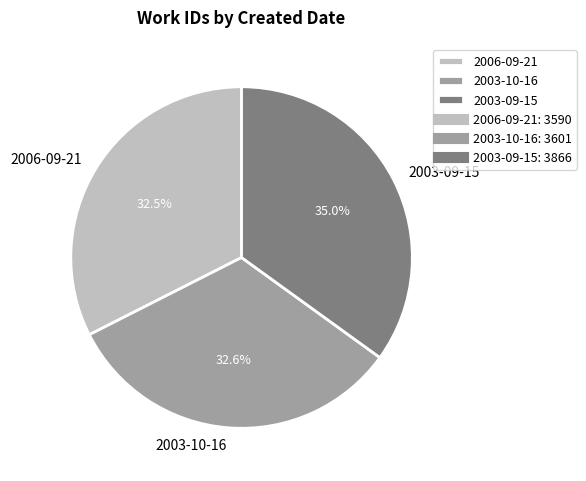

To the nearest percent, what is the difference between the largest and smallest slice percentages?

2%